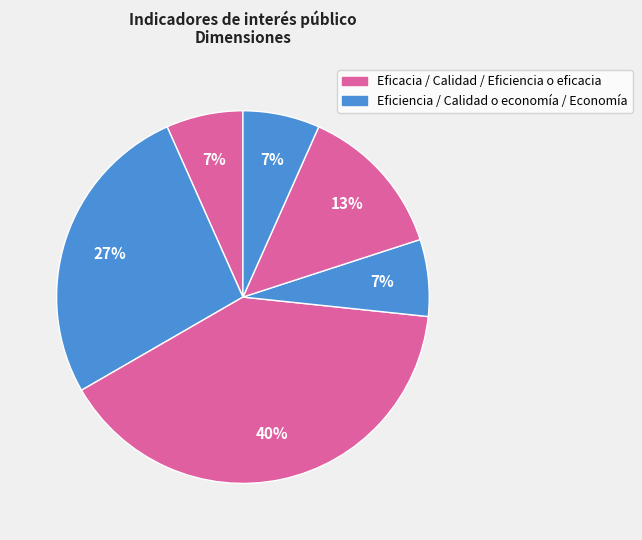

How many segments does this pie chart have?

6